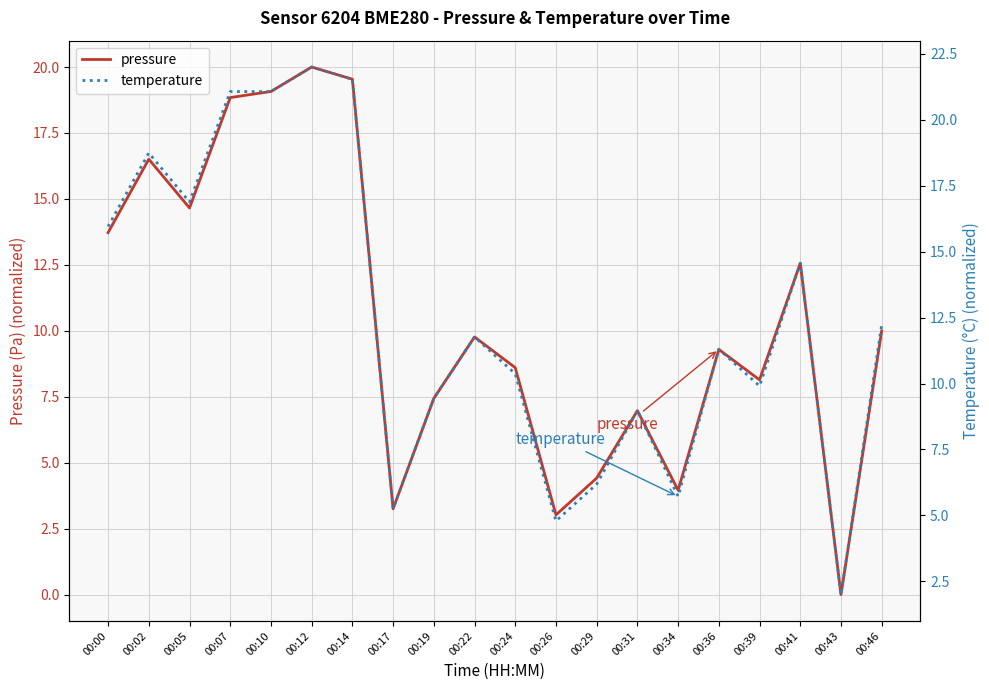

Read the temperature value at 00:43.

2.0